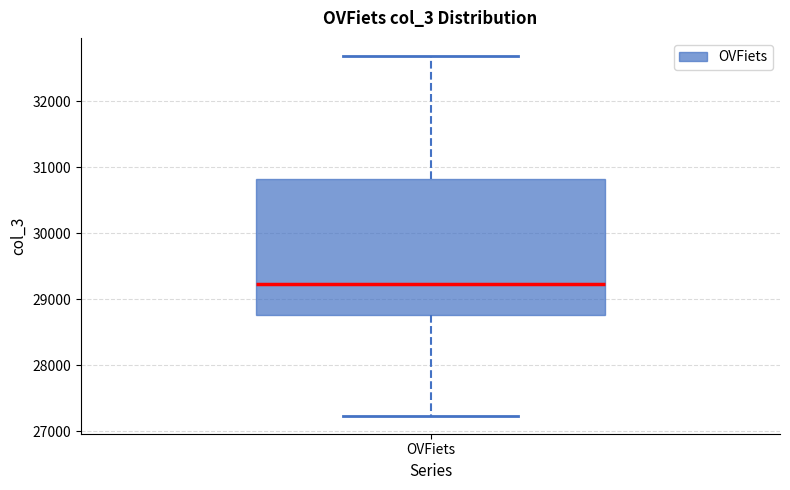

Read this box plot against the y-axis: the position of the median line, the range covered by the box, and the ends of both whiskers. The values are not printed on the chart, so give them approximately, as read against the axis.

median 29200, box 28800 to 30800, whiskers 27200 to 32700